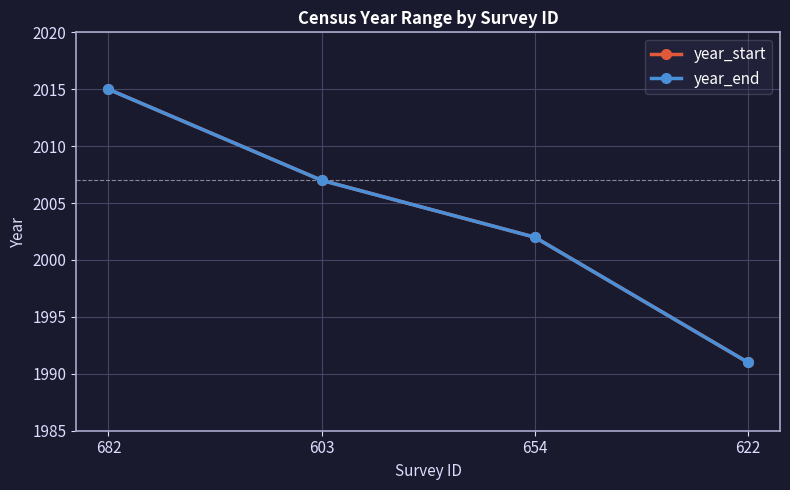

Is this an area chart (filled region under the line)?

No